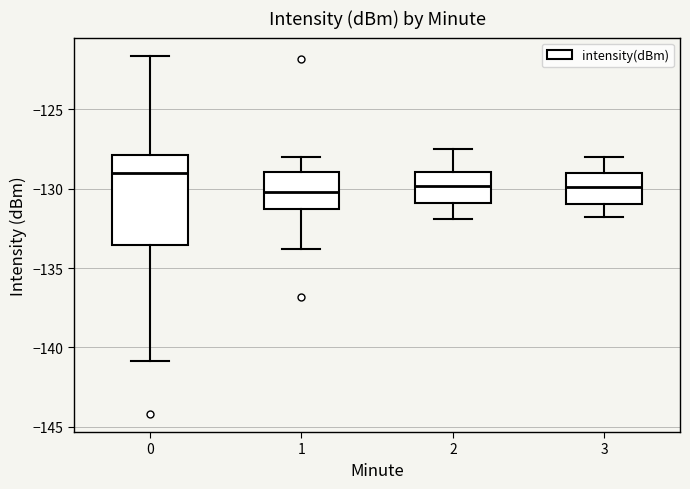

Reading left to right, transcribe this box plot: for each box, give where its median line is, the range the box spans, and where its two whiskers end, as read against the y-axis. The values are not printed on the chart, so give them approximately, as read against the axis.

0: median -129.0, box -133.5 to -128.0, whiskers -141.0 to -121.5
1: median -130.0, box -131.5 to -129.0, whiskers -134.0 to -128.0
2: median -130.0, box -131.0 to -129.0, whiskers -132.0 to -127.5
3: median -130.0, box -131.0 to -129.0, whiskers -132.0 to -128.0